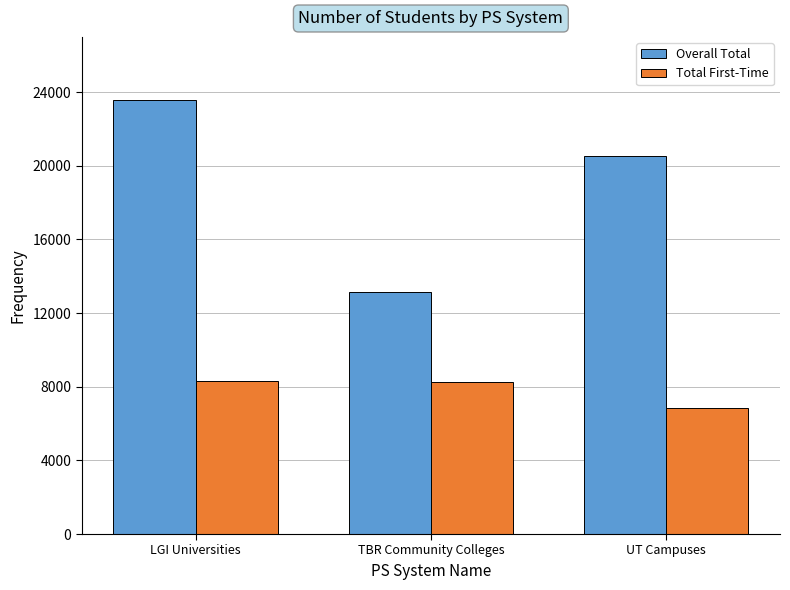

Which category has the lowest value across all series?

UT Campuses